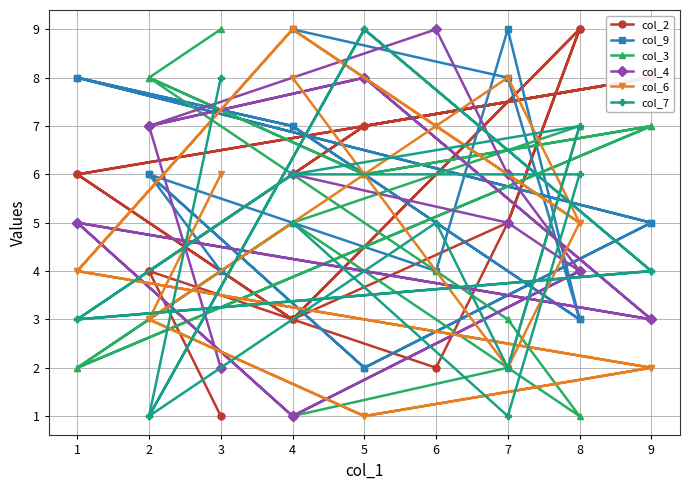

True or false: col_7 and col_9 cross at least once.

True